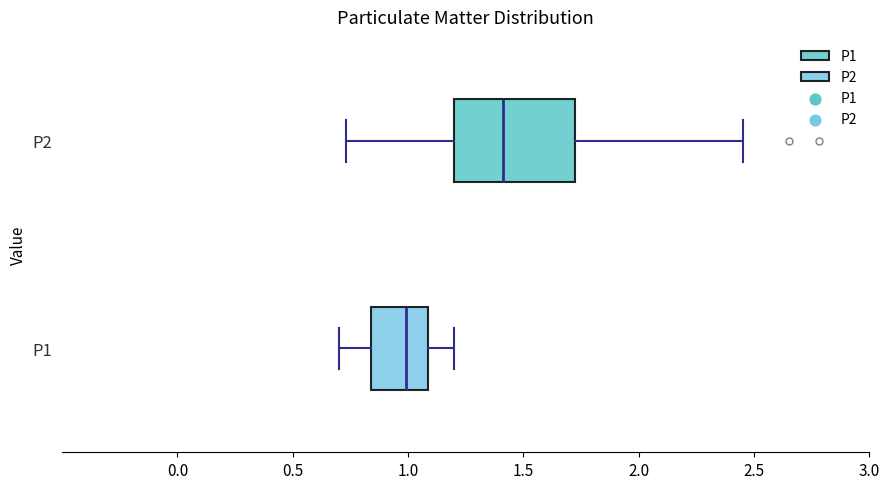

Which box's median line is the furthest to the right?

P2